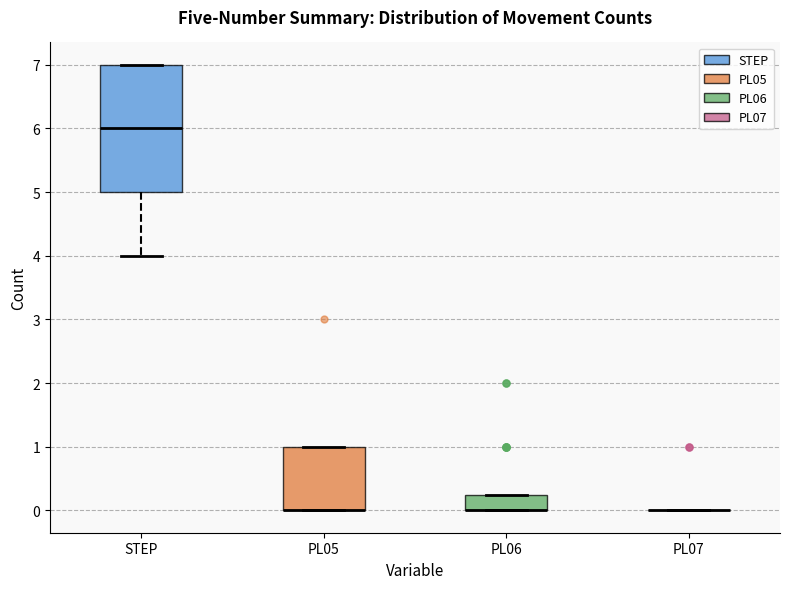

Comparing the boxes themselves (not the whiskers), which one is the tallest?

STEP